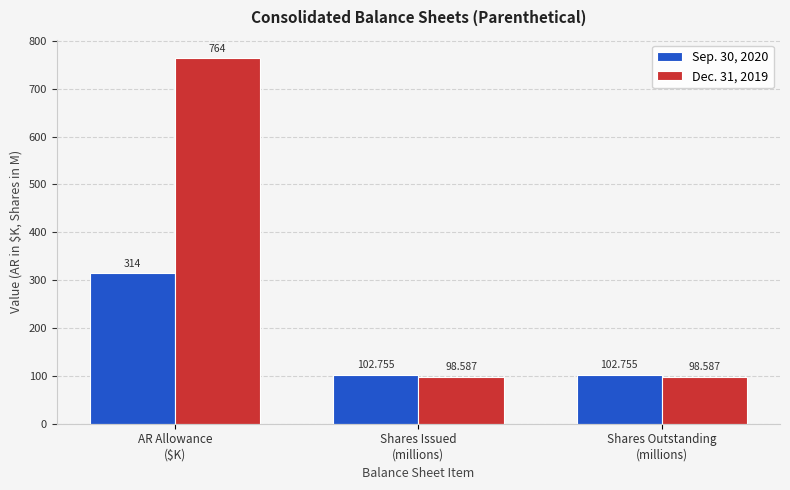

What position from the left is Shares Outstanding
(millions)?

3